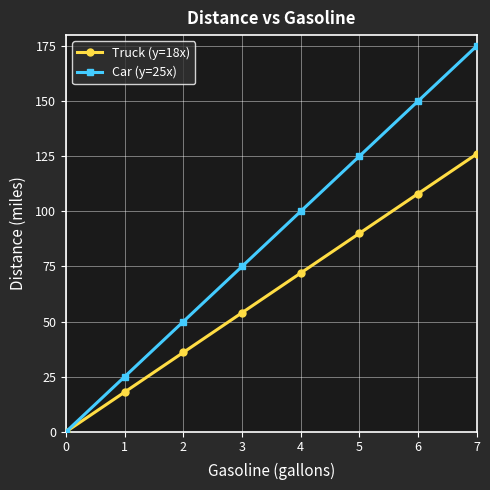

Which series has the largest range (max minus min)?

Car (y=25x)